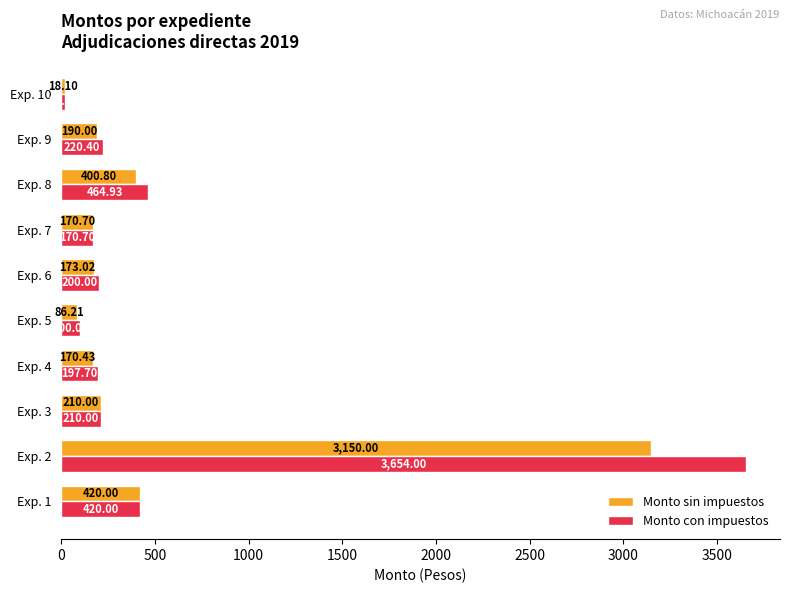

What are all the series names shown in the legend?

Monto sin impuestos, Monto con impuestos